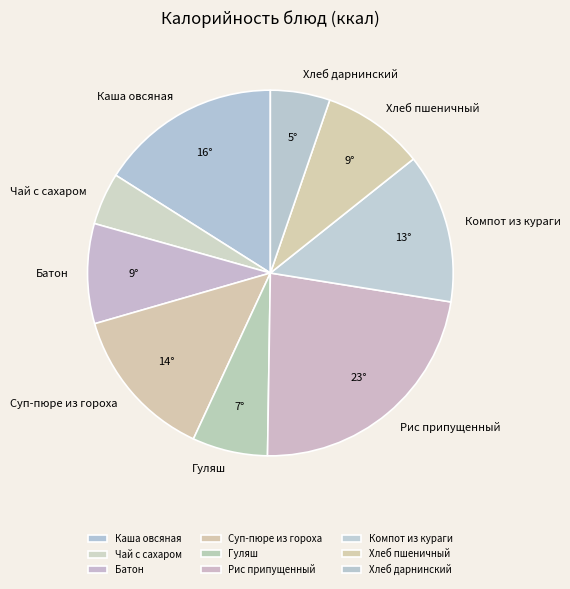

Which slice is the largest?

Рис припущенный